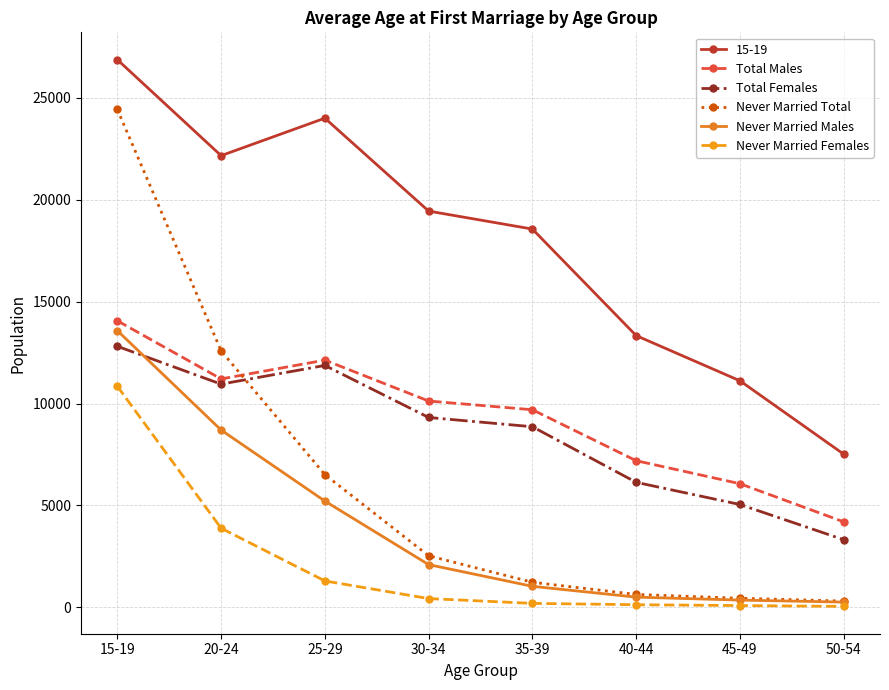

How many times do Total Males and Never Married Total cross each other?

1